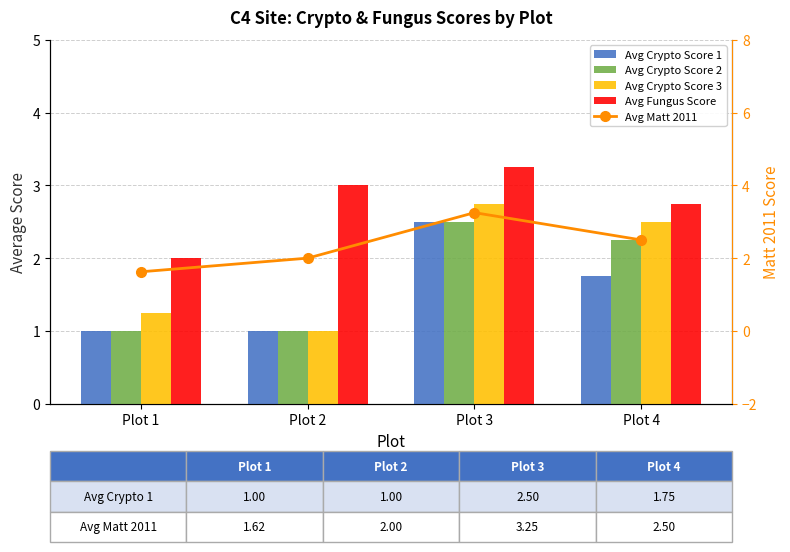

List the series in order of their peak value, highest first.

Avg Fungus Score, Avg Matt 2011, Avg Crypto Score 3, Avg Crypto Score 1, Avg Crypto Score 2